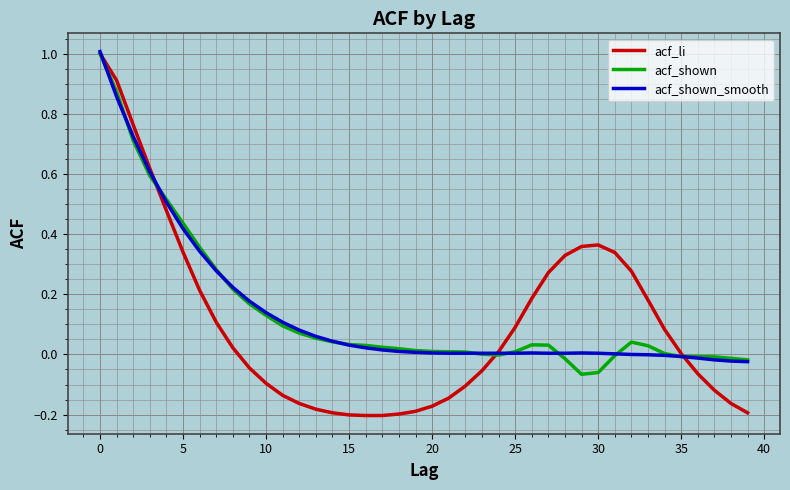

Which series has the largest range (max minus min)?

acf_li